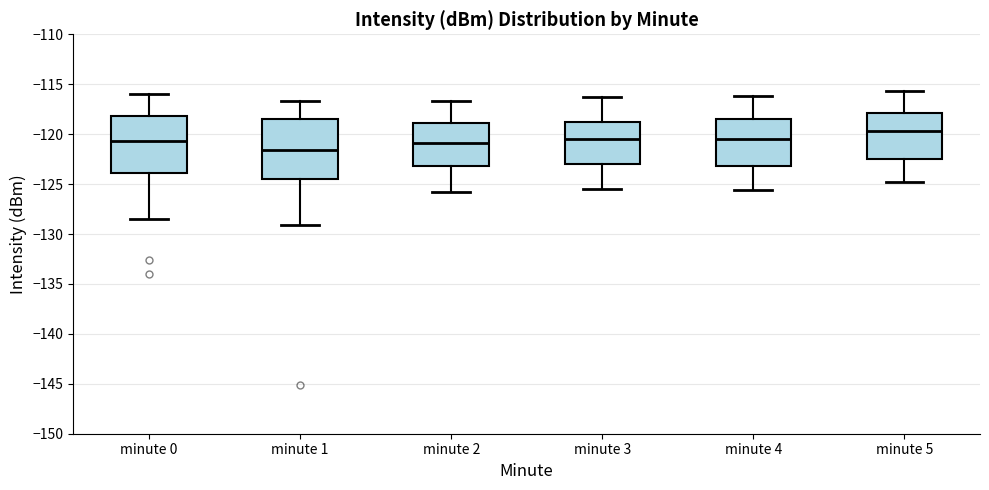

Where does the lower whisker of the box for minute 2 end on the y-axis? The values are not printed on the chart, so give them approximately, as read against the axis.

-126.0